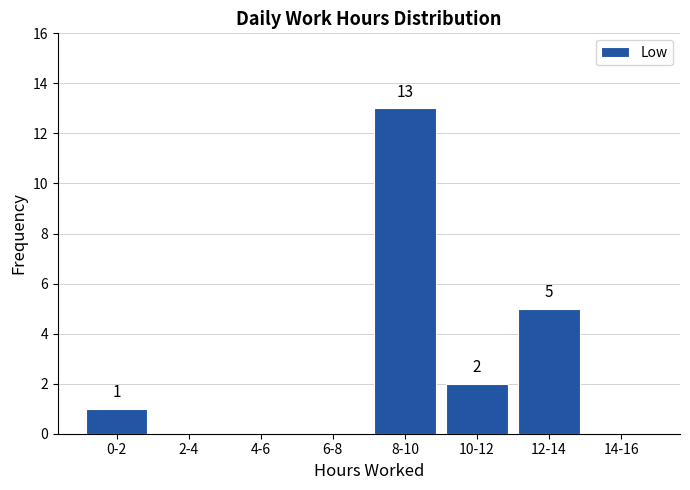

Reading left to right, what are all the values shown in this chart?

0-2=1	2-4=0	4-6=0	6-8=0	8-10=13	10-12=2	12-14=5	14-16=0